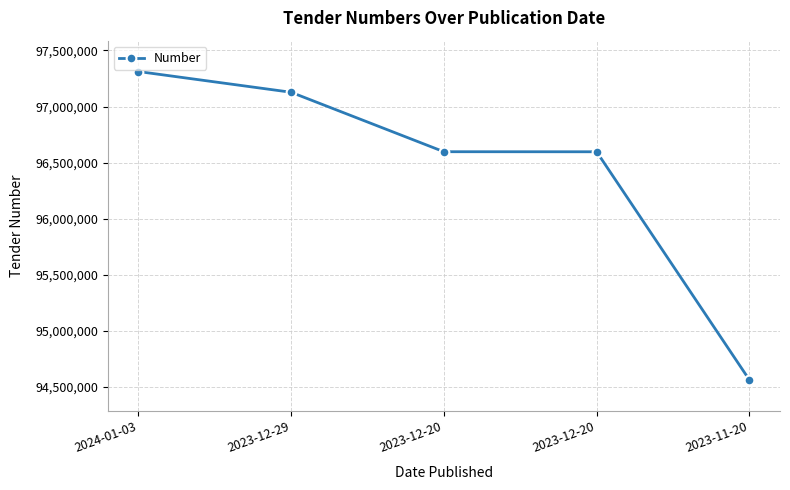

Is it true that the value at 2023-12-29 is 30208355?

False